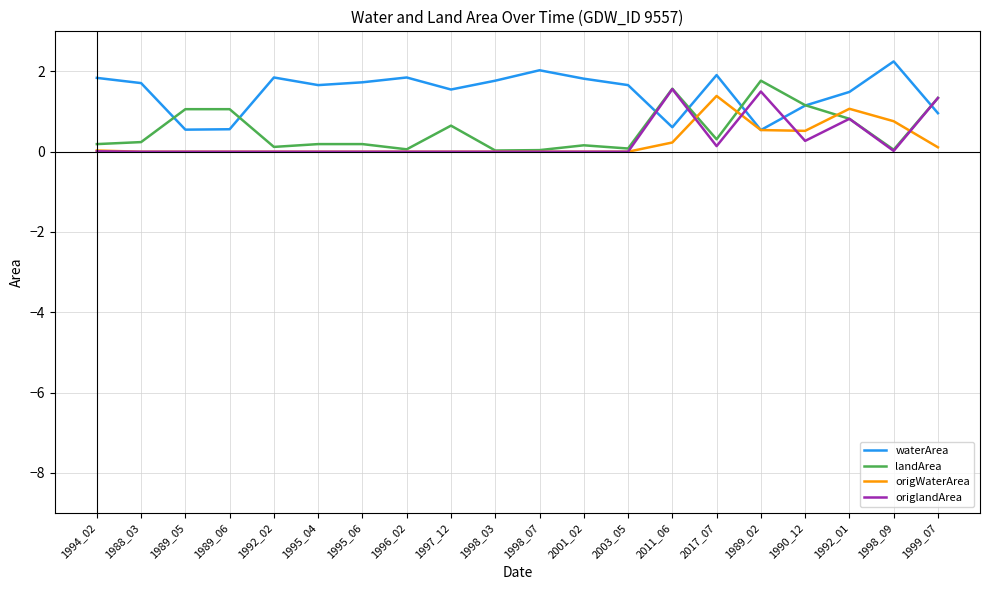

Which series has the largest total across all categories?

waterArea